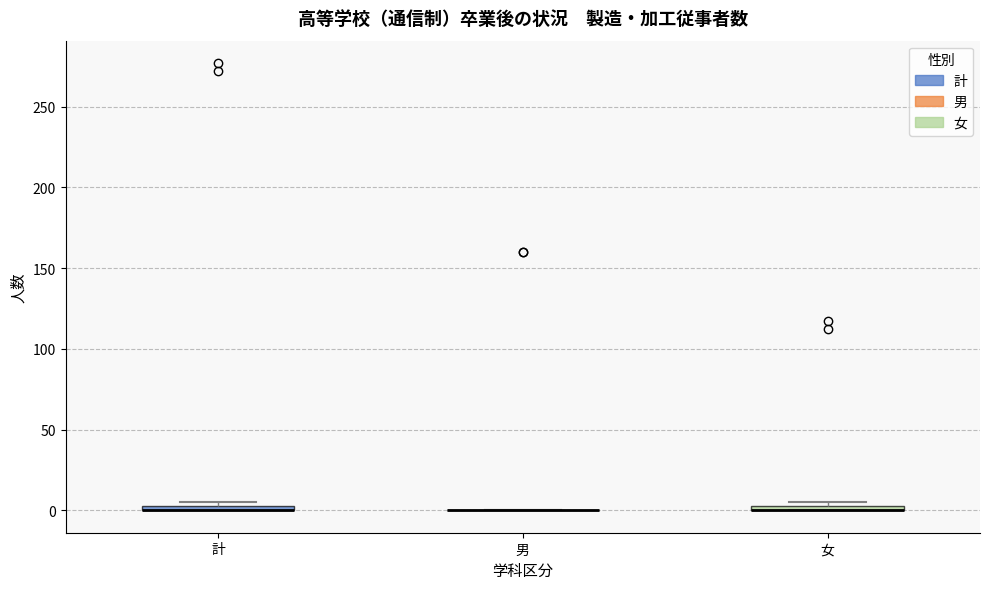

Where is the lower edge of the box for 計 on the y-axis? The values are not printed on the chart, so give them approximately, as read against the axis.

0